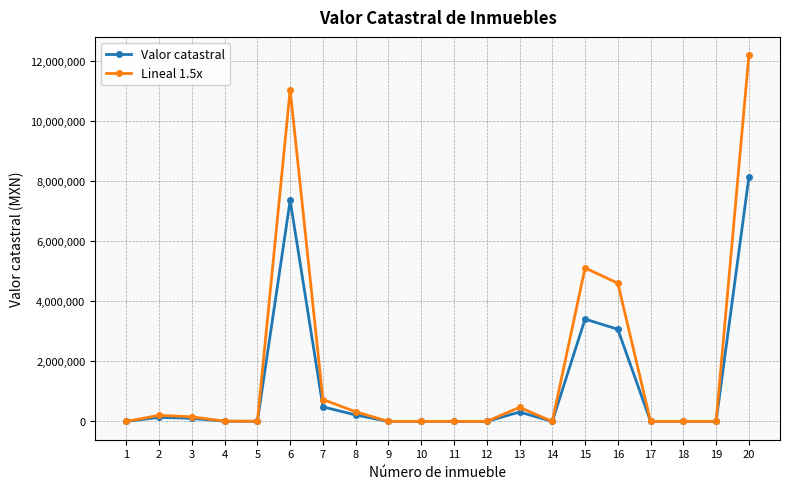

The value of Valor catastral at 9 is 3025862.2. True or false?

False